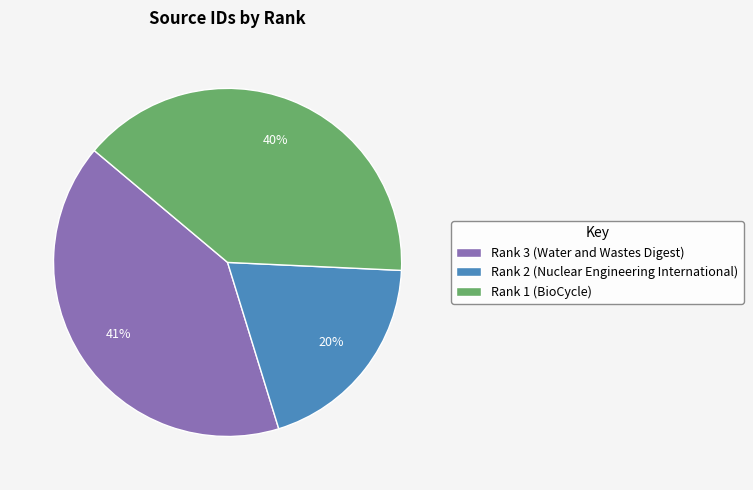

How many segments does this pie chart have?

3